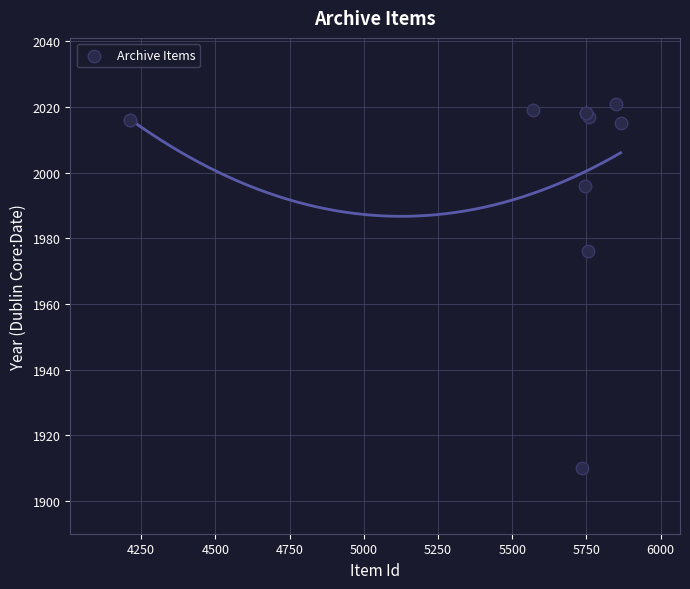

What Y value in the scatter plot is closest to 1965?

1976